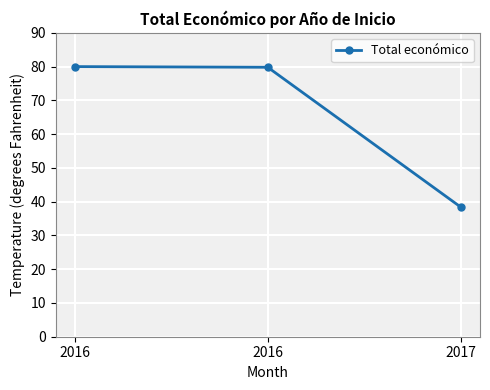

The chart shows a value of 53.0 at 2016. True or false?

False